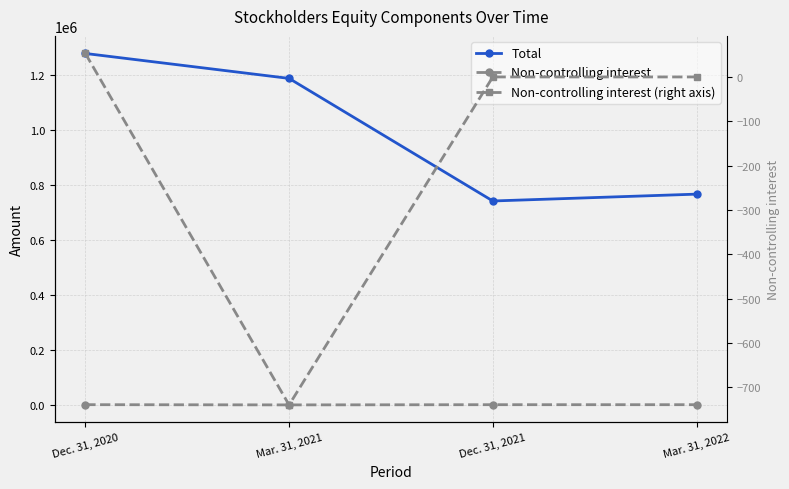

What is the minimum value shown in the chart?

-740